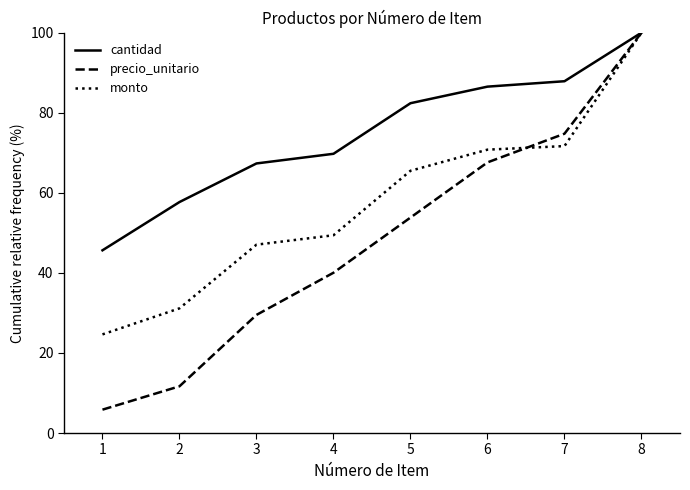

How many lines are shown in the chart?

3